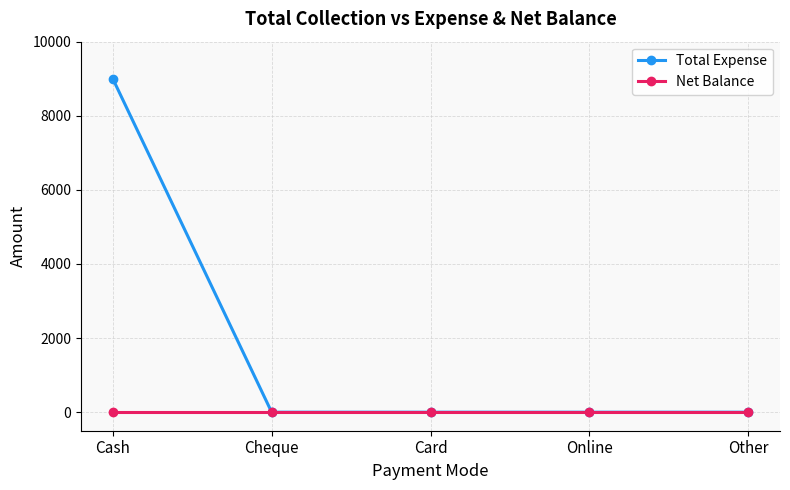

At which category is the sum across all series the highest?

Cash